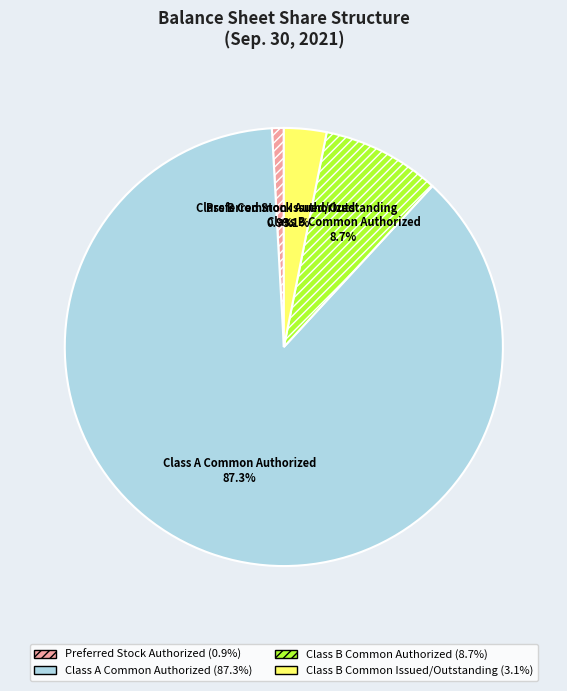

How many segments does this pie chart have?

4